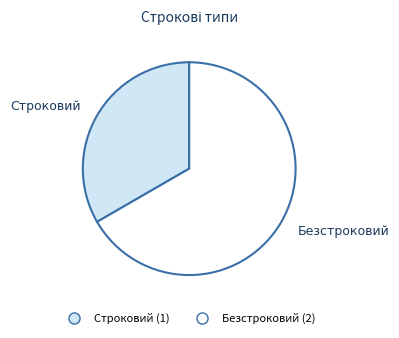

The Безстроковий slice represents 61% of the pie. True or false?

False